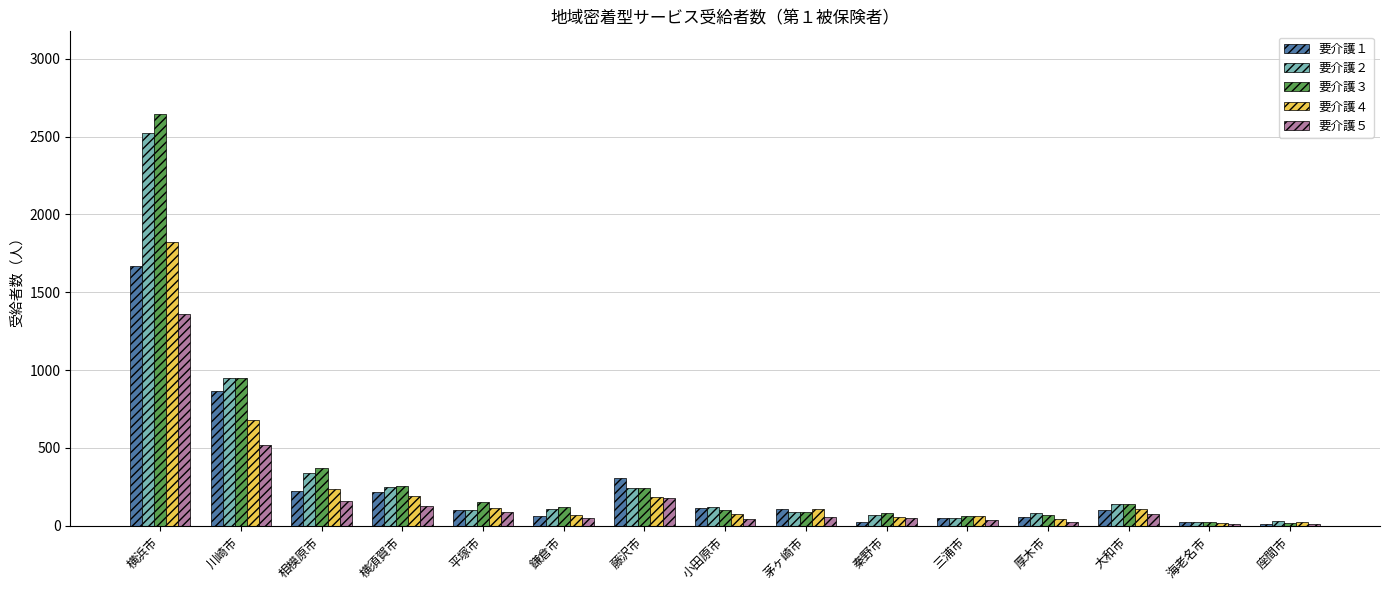

What are all the series names shown in the legend?

要介護１, 要介護２, 要介護３, 要介護４, 要介護５